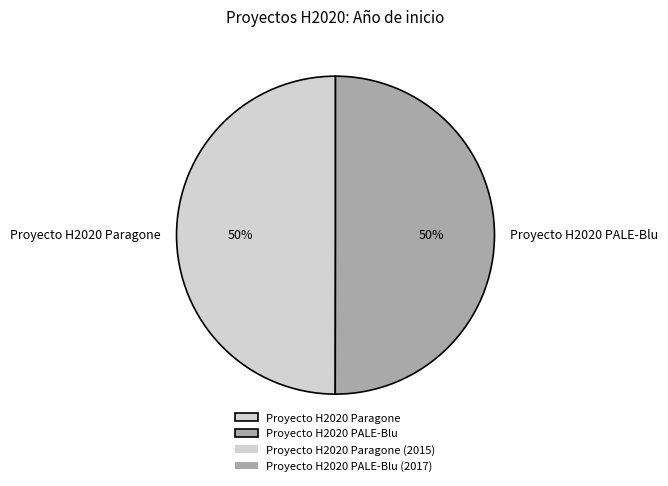

The Proyecto H2020 PALE-Blu slice represents 61% of the pie. True or false?

False